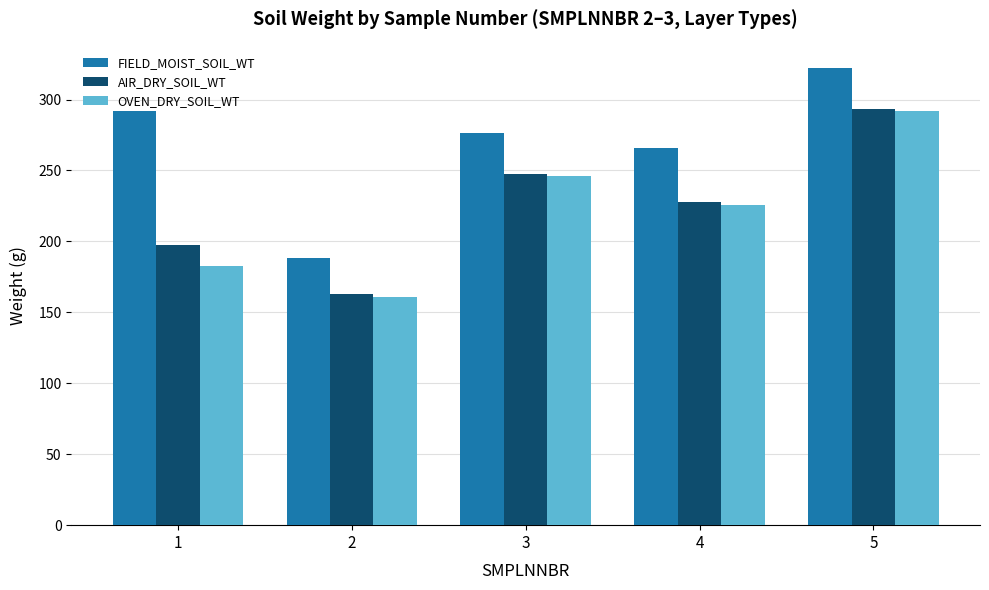

Is the value of OVEN_DRY_SOIL_WT at 3 greater than the value of AIR_DRY_SOIL_WT at 4?

Yes